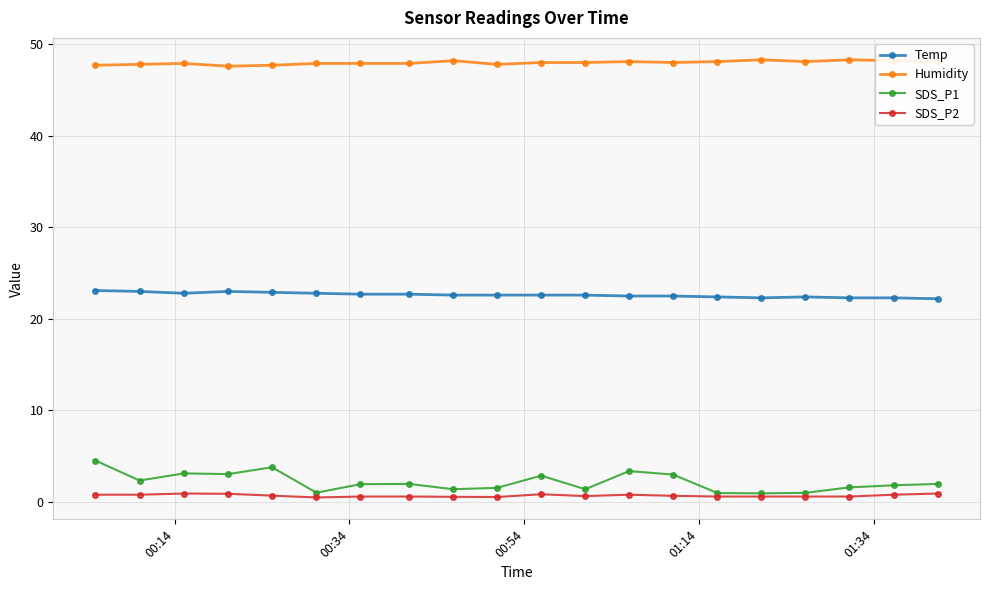

What is the greatest value displayed?

48.3